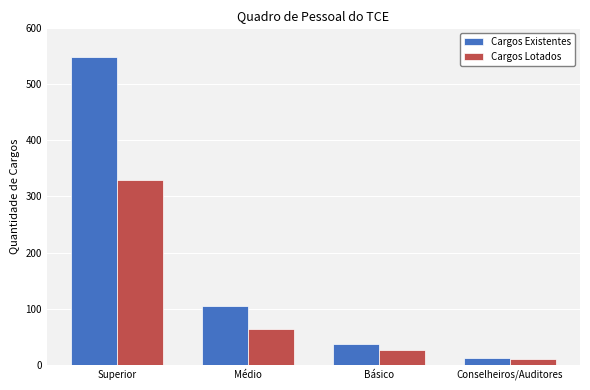

Is it true that Cargos Existentes equals 11 at Básico?

False